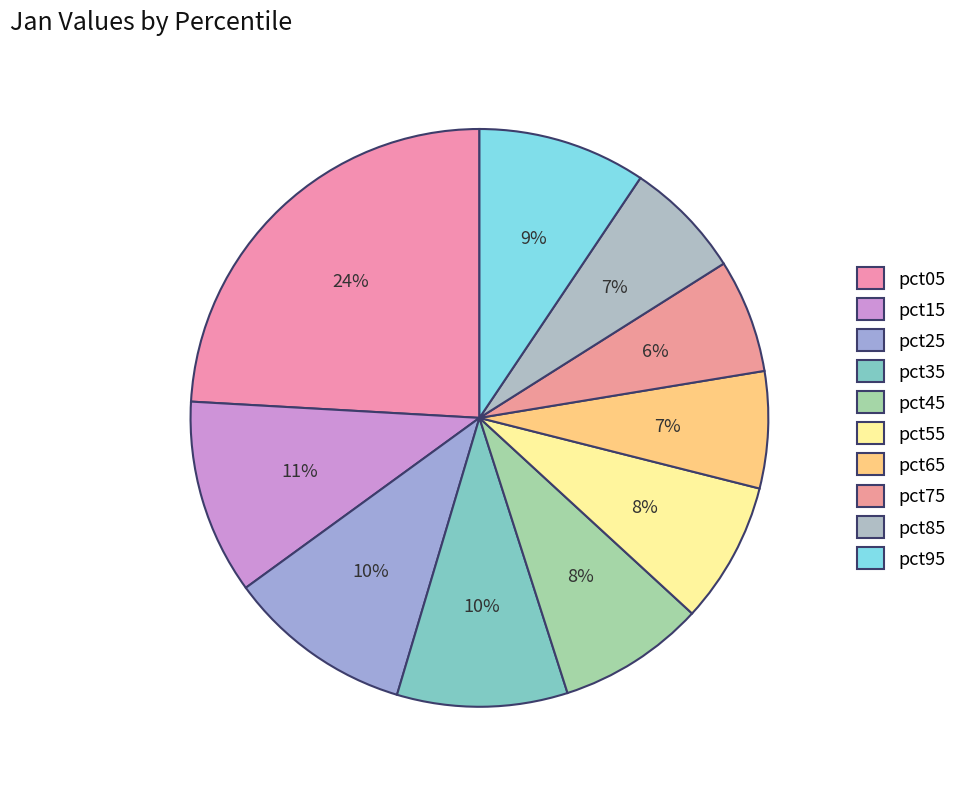

Does any single category account for the majority?

No